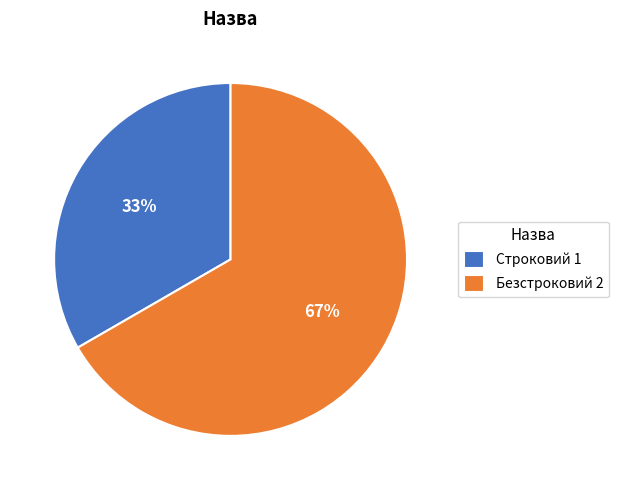

What is the smallest slice in the pie chart?

Строковий